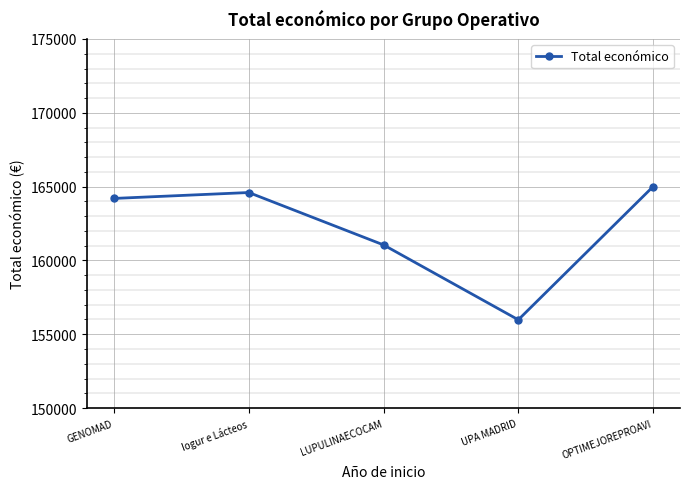

At which label is the value closest to 160489?

LUPULINAECOCAM